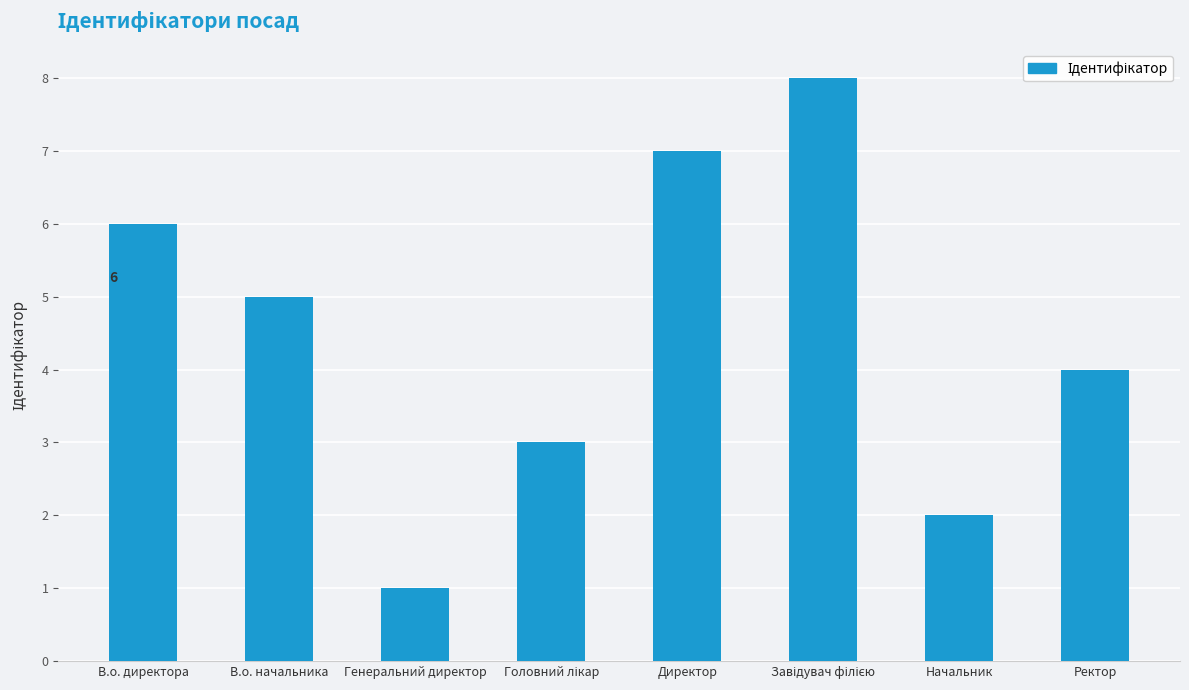

Reading left to right, extract all data points from this chart.

6	5	1	3	7	8	2	4